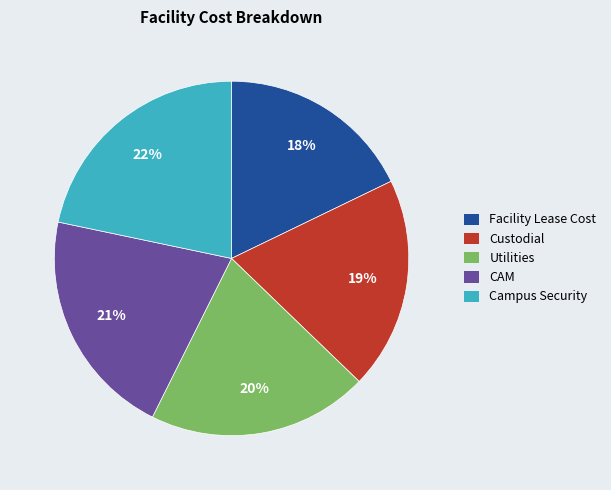

Is it true that CAM is 36% of the pie?

False